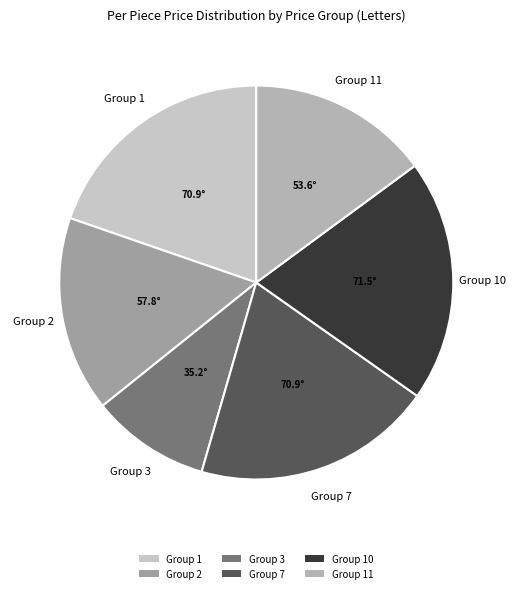

Is there a majority slice in this chart?

No